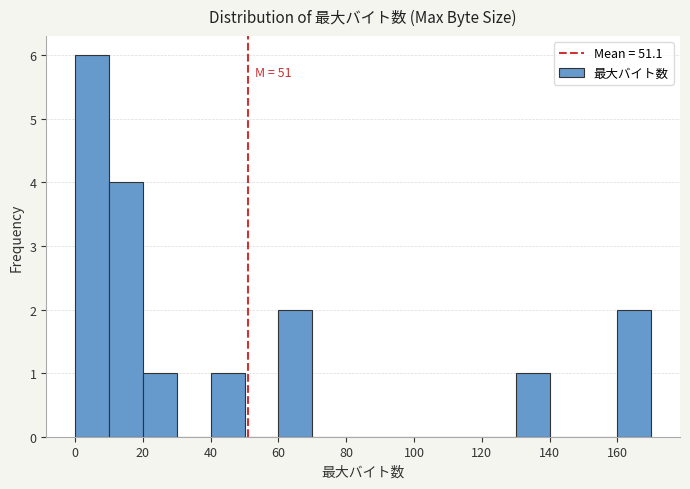

Which range on the x-axis has the tallest bar?

0 to 10